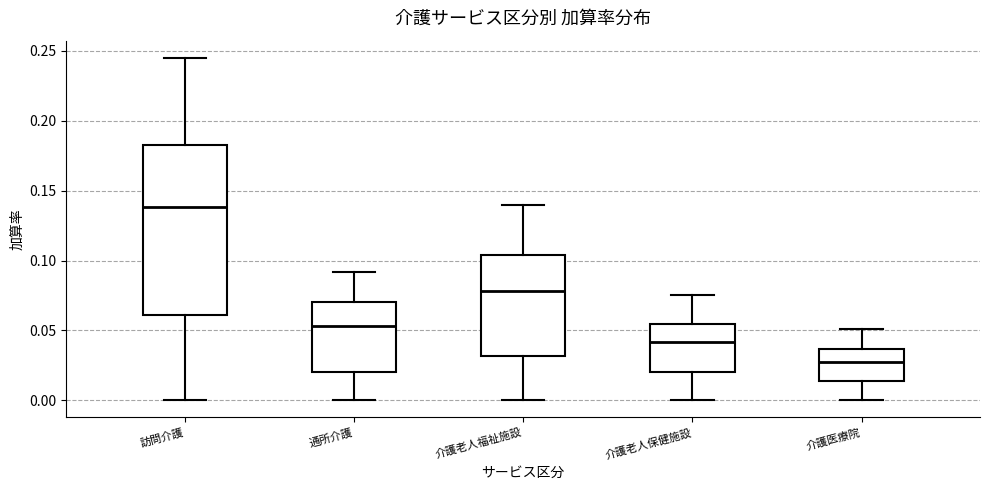

Where is the lower edge of the box for 介護医療院 on the y-axis? The values are not printed on the chart, so give them approximately, as read against the axis.

0.015